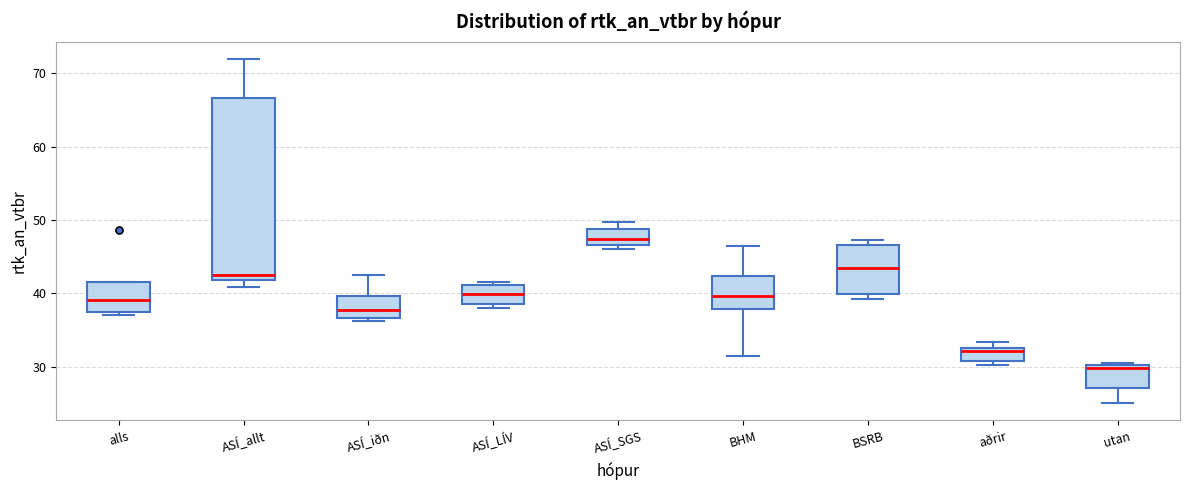

Reading left to right, read every box against the y-axis: the position of its median line, the range the box covers, and the ends of its whiskers. The values are not printed on the chart, so give them approximately, as read against the axis.

alls: median 39, box 38 to 42, whiskers 37 to 42
ASÍ_allt: median 43, box 42 to 67, whiskers 41 to 72
ASÍ_iðn: median 38, box 37 to 40, whiskers 36 to 43
ASÍ_LÍV: median 40, box 39 to 41, whiskers 38 to 42
ASÍ_SGS: median 47 (just above the box's lower edge), box 47 to 49, whiskers 46 to 50
BHM: median 40, box 38 to 42, whiskers 31 to 46
BSRB: median 43, box 40 to 47, whiskers 39 to 47 (just above the box's upper edge)
aðrir: median 32, box 31 to 33, whiskers 30 to 33 (just above the box's upper edge)
utan: median 30 (just below the box's upper edge), box 27 to 30, whiskers 25 to 31